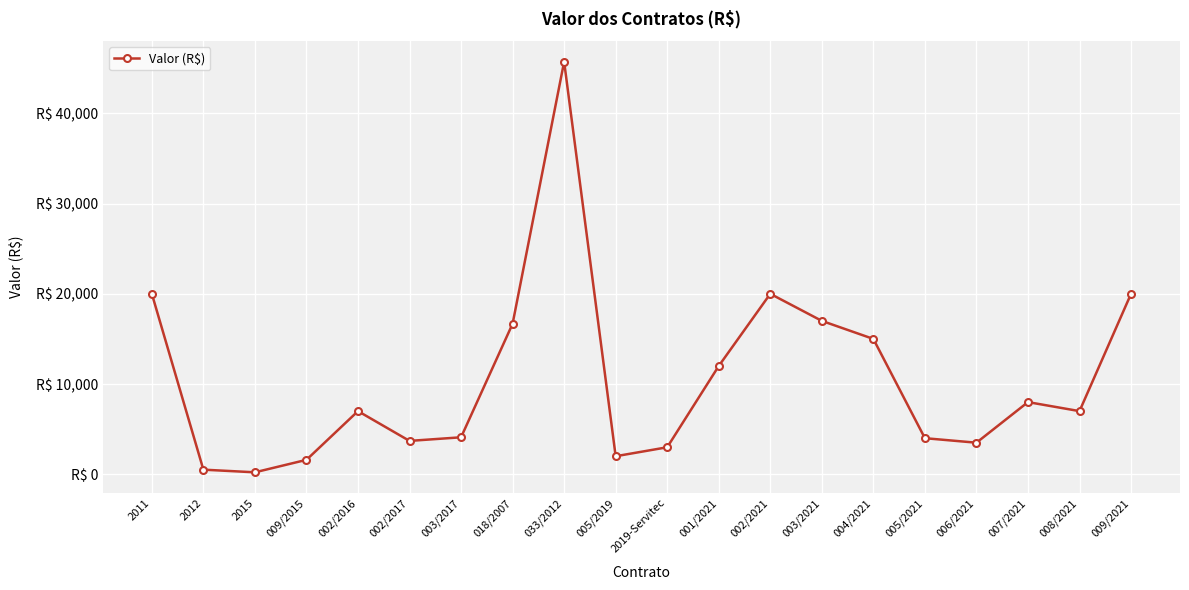

Reading right to left, transcribe all the data shown in this chart.

20000.0	7000.0	8000.0	3500.0	4000.0	15000.0	17000.0	20000.0	12000.0	2994.1	2000.0	45719.9	16681.6	4100.0	3700.0	7000.0	1600.0	218.8	512.8	20000.0